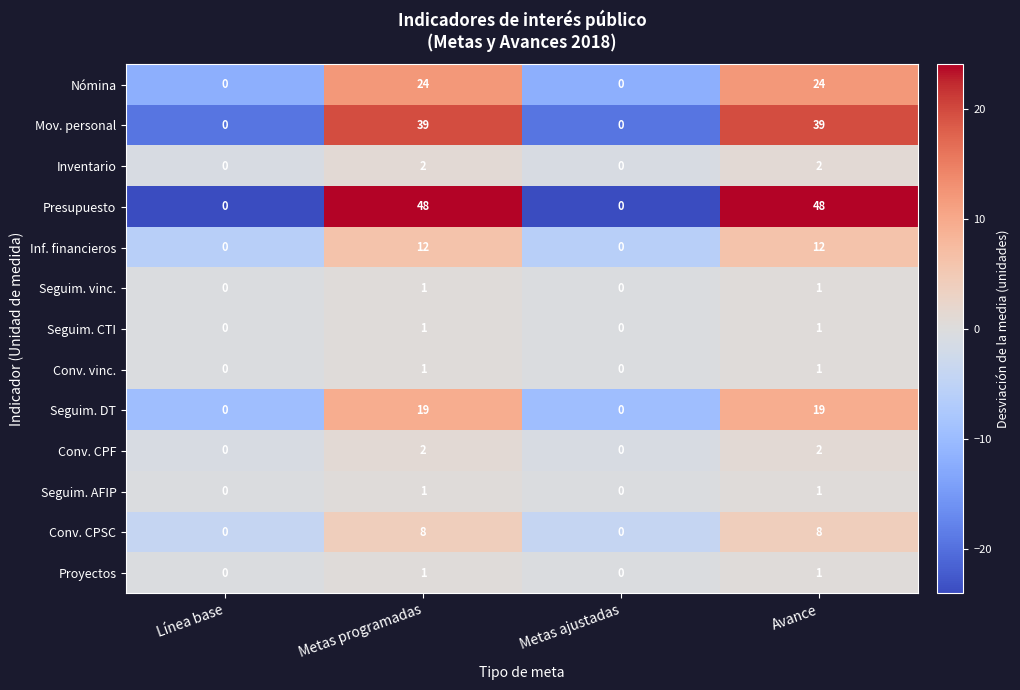

How many Nómina values are between 0 and 24?

4